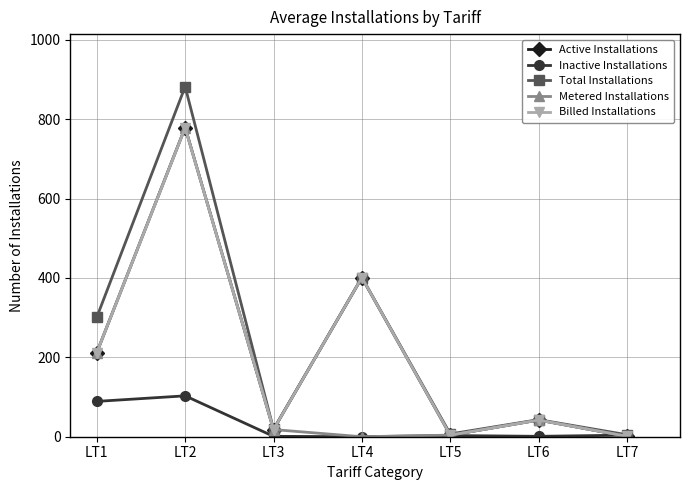

At which label is Metered Installations closest to 389?

LT1